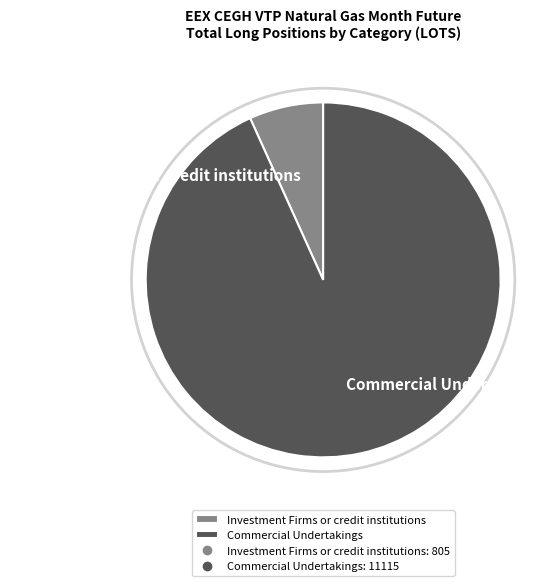

What is the largest slice in the pie chart?

Commercial Undertakings